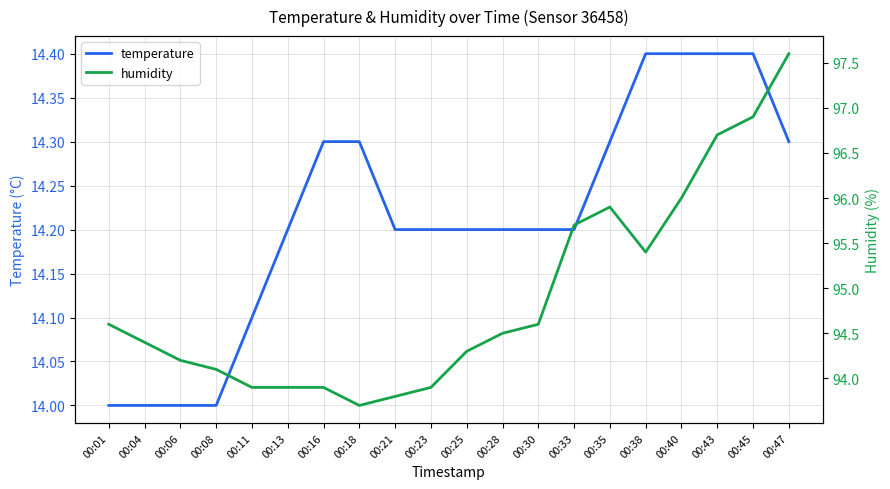

Which series has the largest range (max minus min)?

humidity